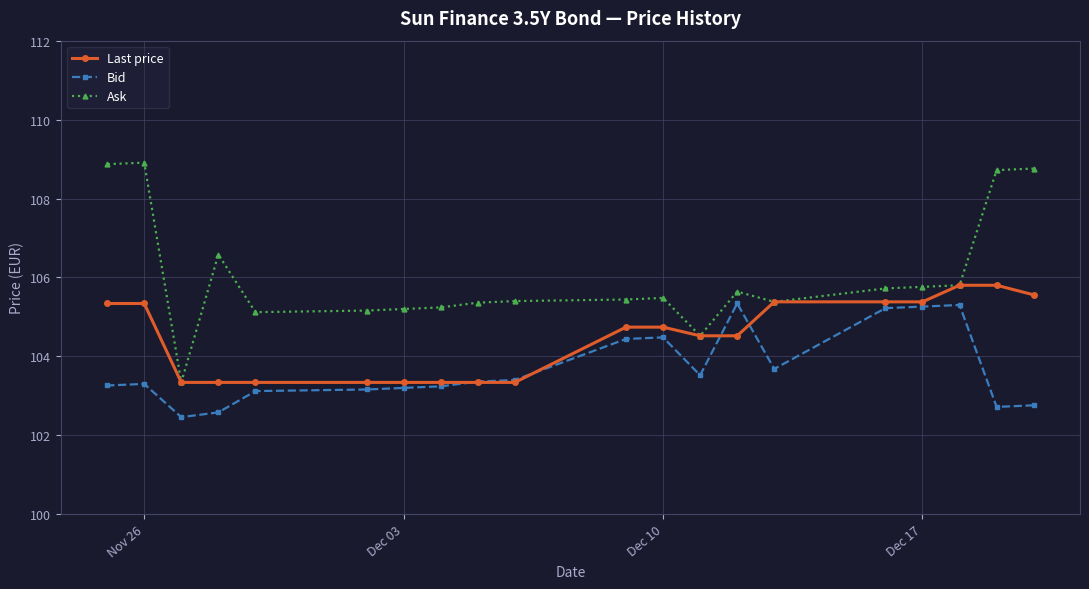

List the series in order of their overall mean, highest first.

Ask, Last price, Bid